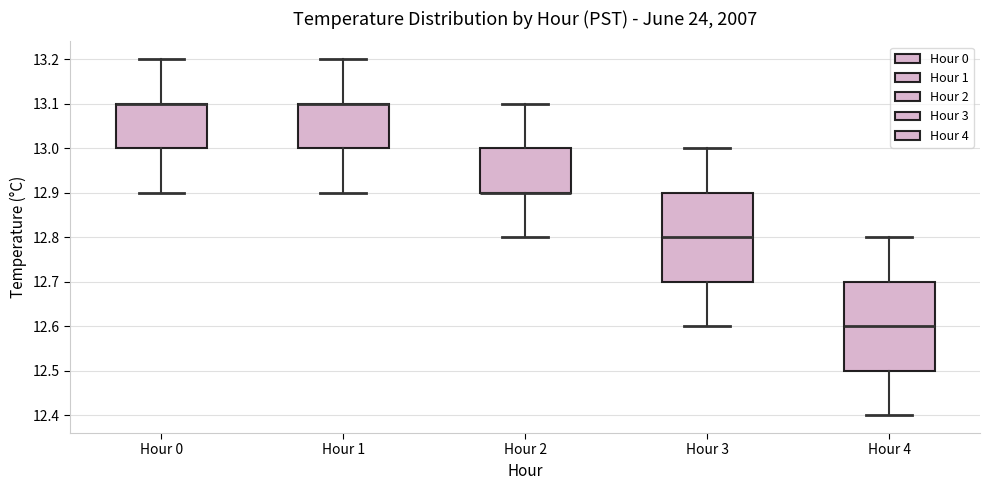

Reading left to right, read every box against the y-axis: the position of its median line, the range the box covers, and the ends of its whiskers. The values are not printed on the chart, so give them approximately, as read against the axis.

Hour 0: median 13.1 (drawn on the box's upper edge), box 13.0 to 13.1, whiskers 12.9 to 13.2
Hour 1: median 13.1 (drawn on the box's upper edge), box 13.0 to 13.1, whiskers 12.9 to 13.2
Hour 2: median 12.9 (drawn on the box's lower edge), box 12.9 to 13.0, whiskers 12.8 to 13.1
Hour 3: median 12.8, box 12.7 to 12.9, whiskers 12.6 to 13.0
Hour 4: median 12.6, box 12.5 to 12.7, whiskers 12.4 to 12.8